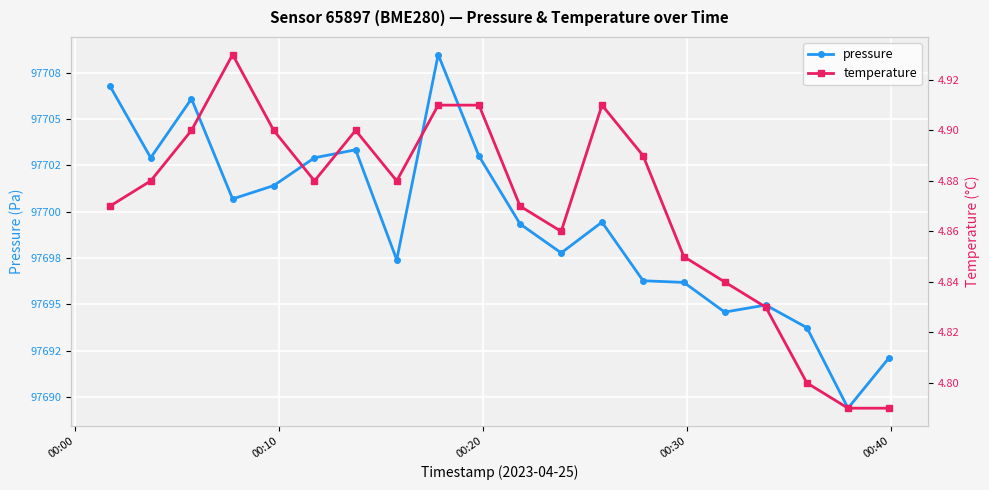

True or false: pressure has a value of 172625.8 at 00:00.

False